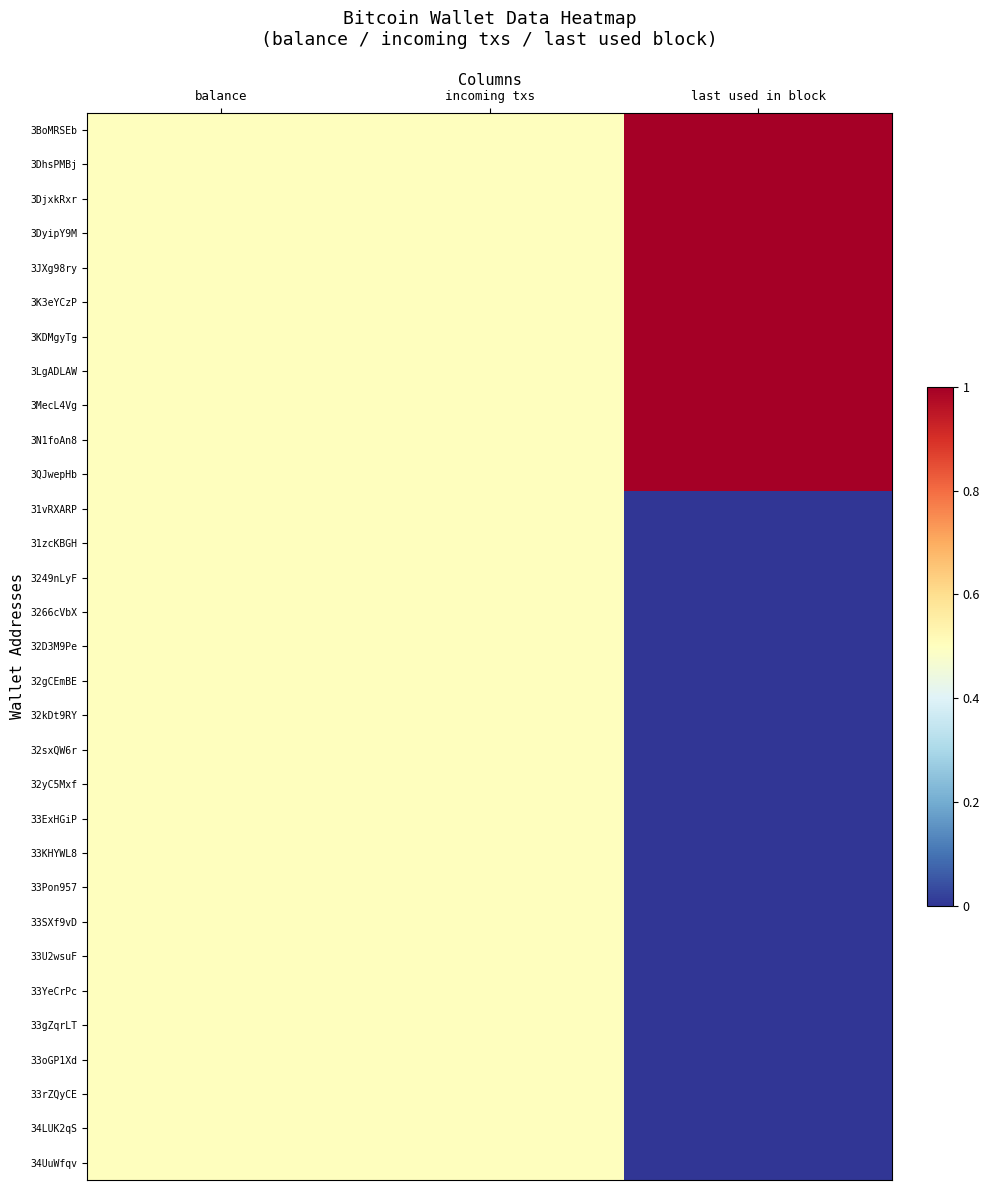

Which category has the lowest value across all series?

last used in block